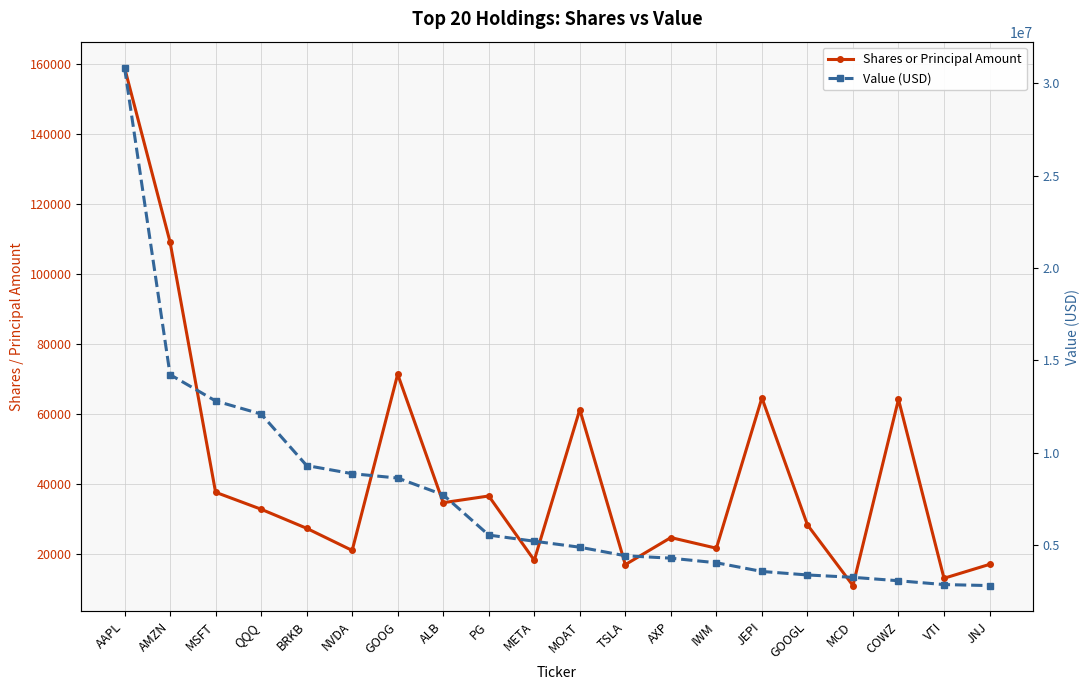

What is the sum of the Value (USD) values at AXP and AMZN?

18518559